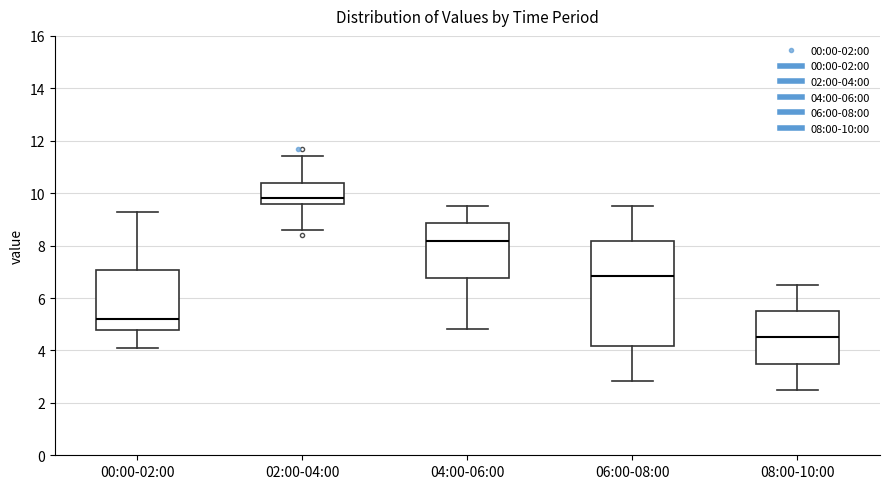

Which box has the highest median line?

02:00-04:00